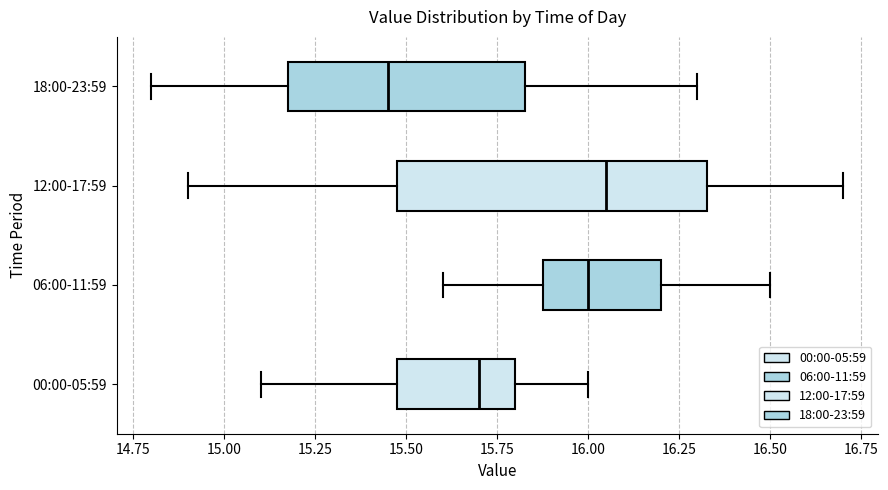

Comparing the boxes themselves (not the whiskers), which one is the widest?

12:00-17:59